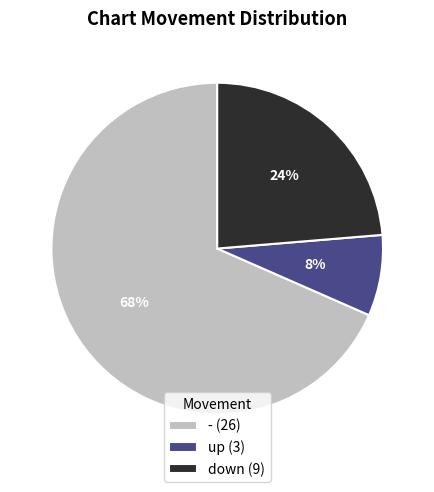

Which slice is the smallest?

up